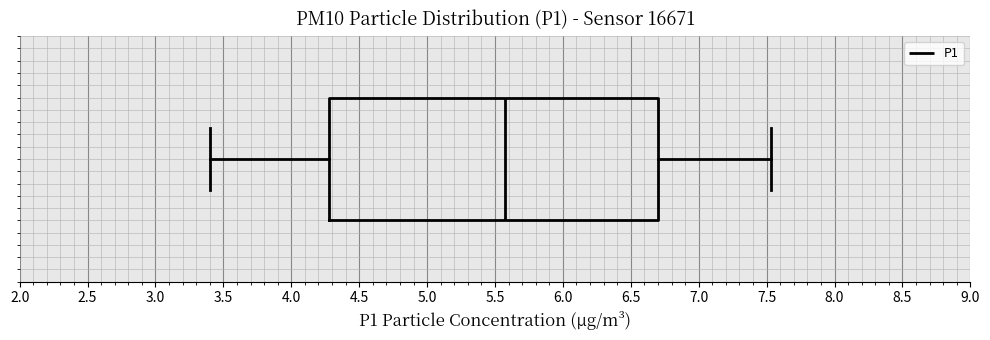

Read this box plot against the x-axis: the position of the median line, the range covered by the box, and the ends of both whiskers. The values are not printed on the chart, so give them approximately, as read against the axis.

median 5.55, box 4.30 to 6.70, whiskers 3.40 to 7.55